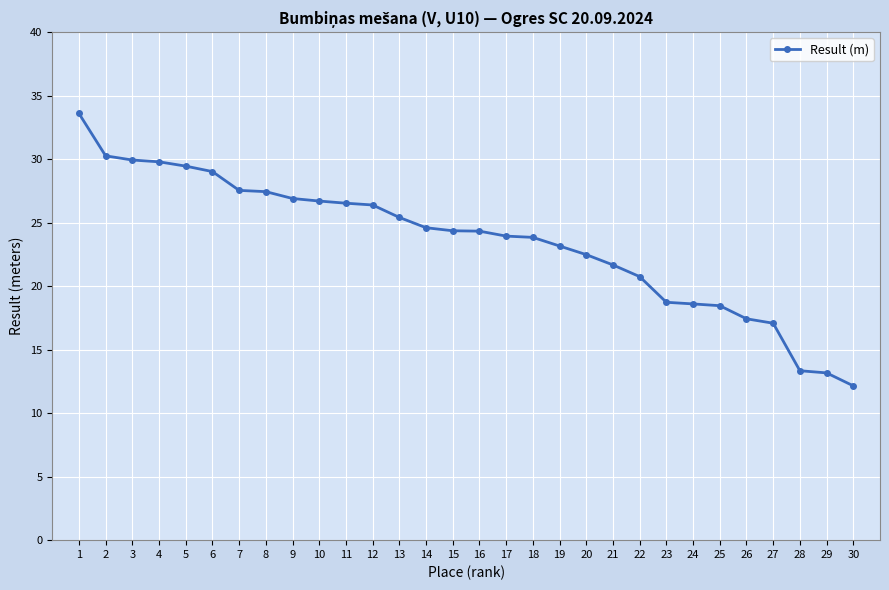

The value at 25 is 8.3. True or false?

False